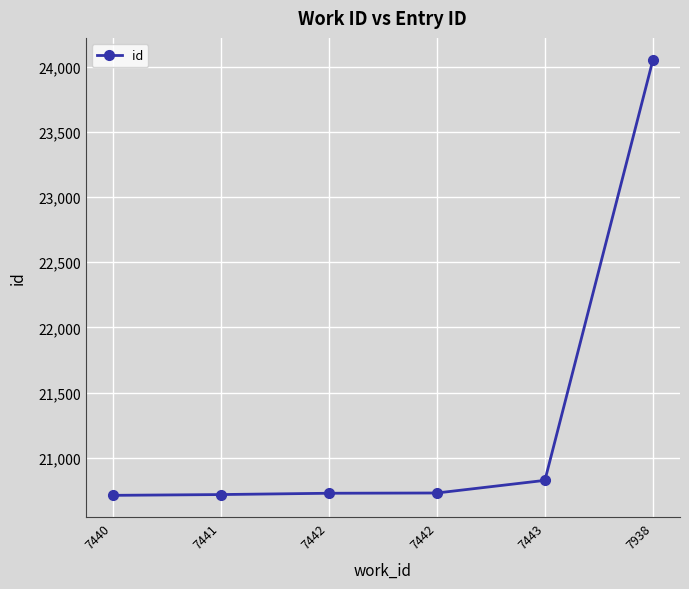

True or false: the data shows 12339 at 7443.

False